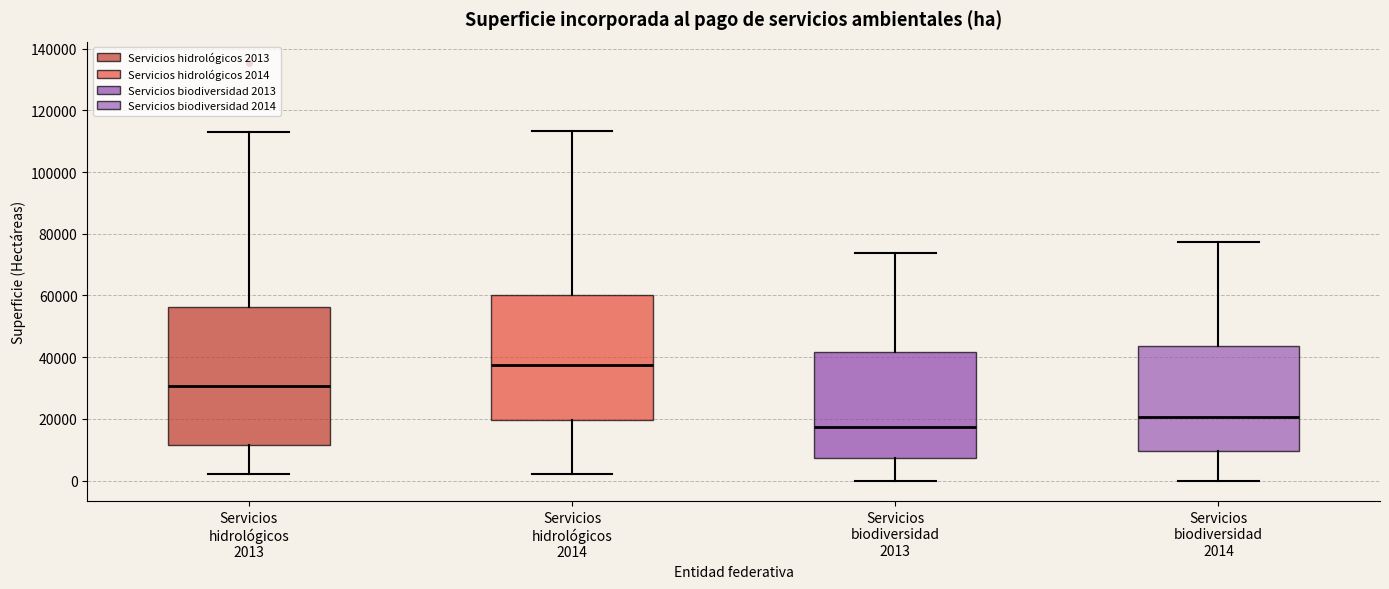

Reading left to right, read every box against the y-axis: the position of its median line, the range the box covers, and the ends of its whiskers. The values are not printed on the chart, so give them approximately, as read against the axis.

Servicios hidrológicos 2013: median 30000, box 12000 to 56000, whiskers 2000 to 114000
Servicios hidrológicos 2014: median 38000, box 20000 to 60000, whiskers 2000 to 114000
Servicios biodiversidad 2013: median 18000, box 8000 to 42000, whiskers 0 to 74000
Servicios biodiversidad 2014: median 20000, box 10000 to 44000, whiskers 0 to 78000